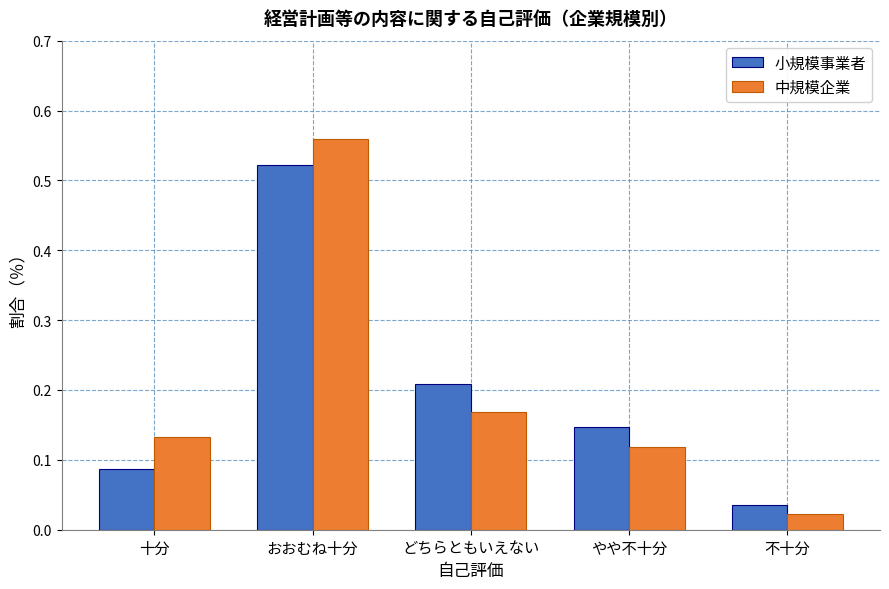

Which series has the widest spread of values?

中規模企業